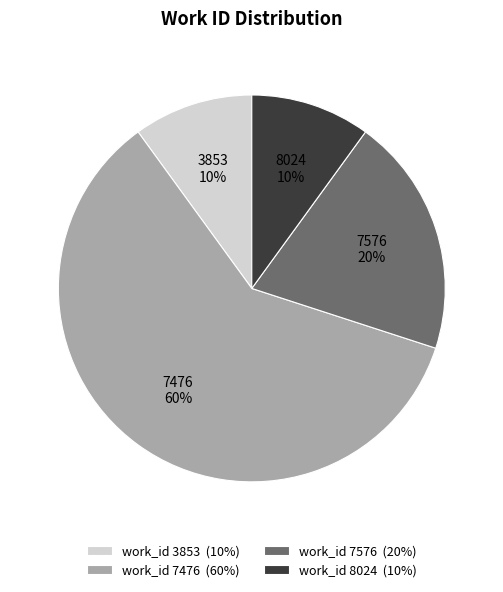

Which category accounts for the majority?

work_id 7476 (60%)